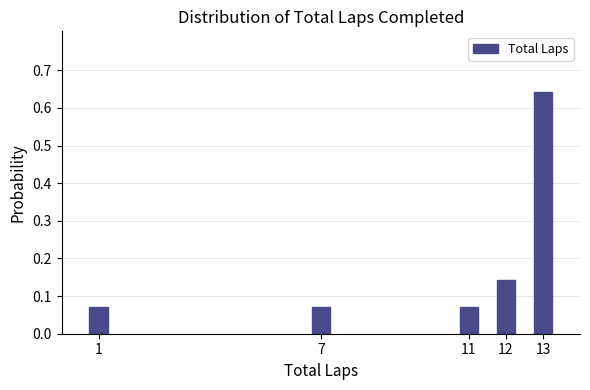

The chart shows a value of 0.2 at 12. True or false?

False